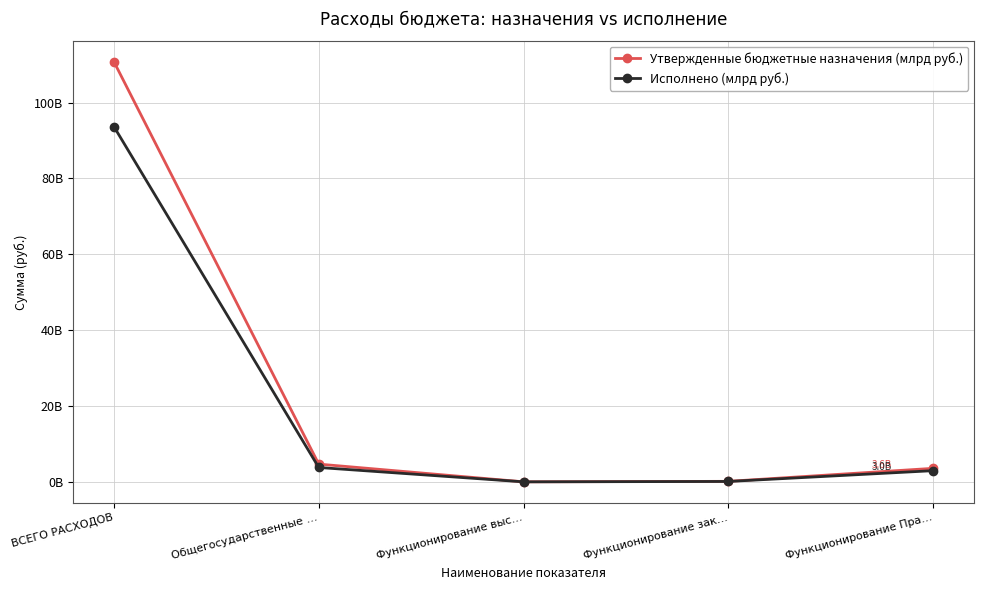

Does the chart have visible grid lines?

Yes